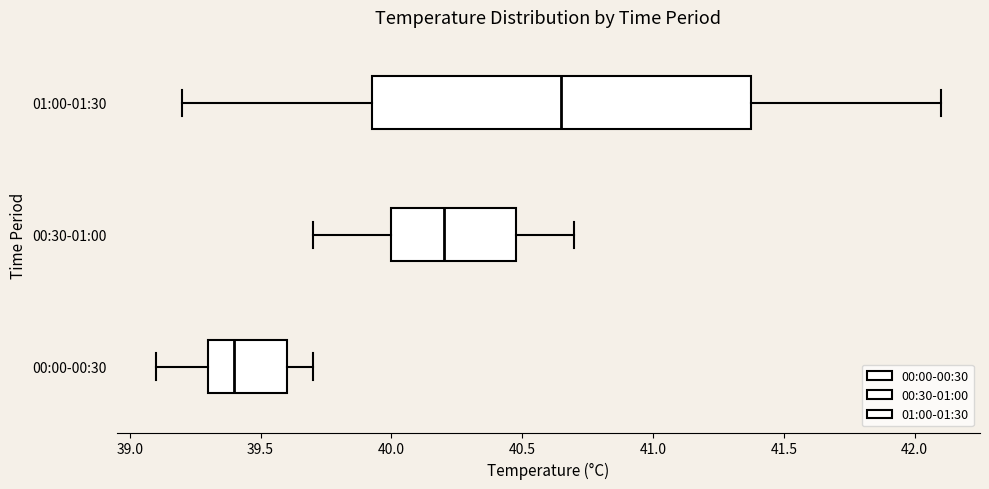

Where does the median line of the box for 01:00-01:30 sit on the x-axis? The values are not printed on the chart, so give them approximately, as read against the axis.

40.65